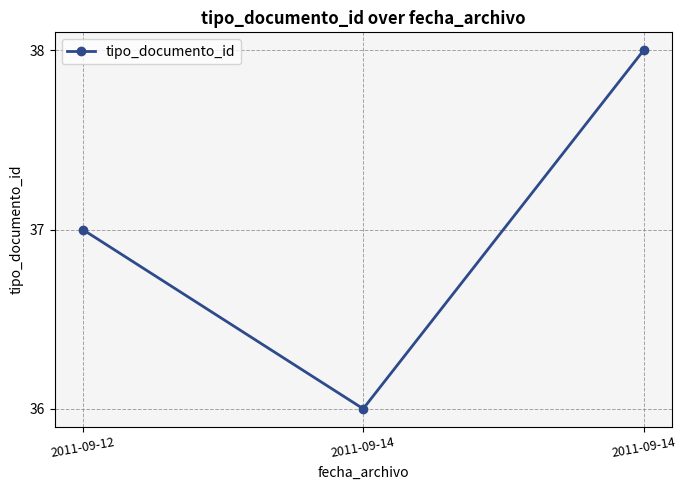

Reading right to left, extract all data points from this chart.

2011-09-14=38	2011-09-14=36	2011-09-12=37